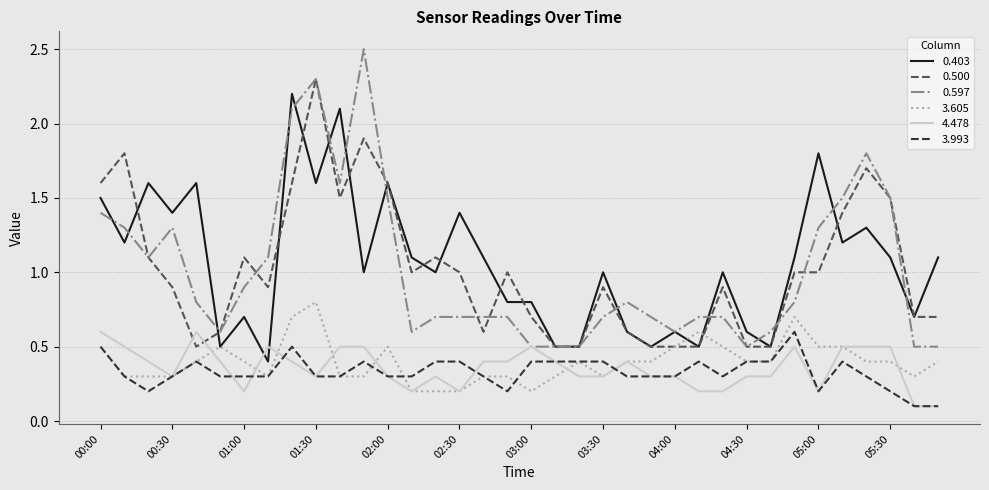

How many lines are shown in the chart?

6